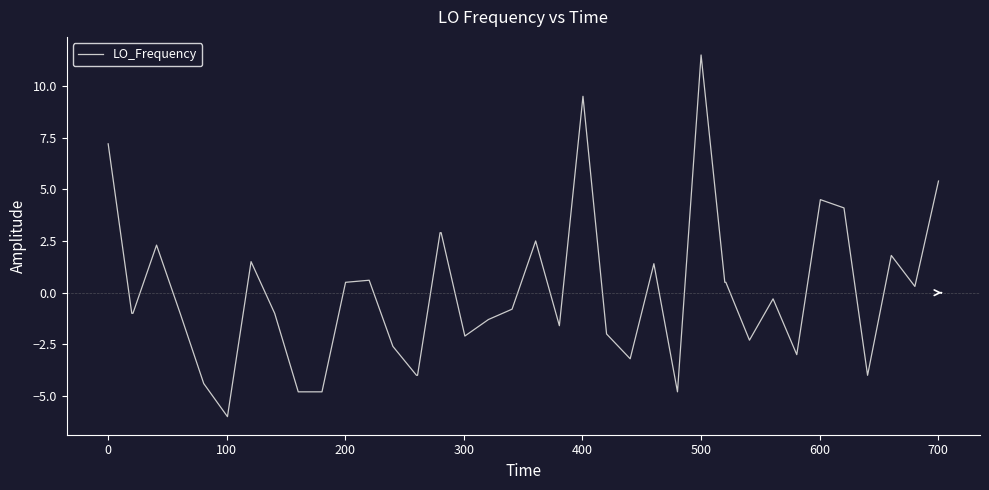

How many values exceed 0?

18